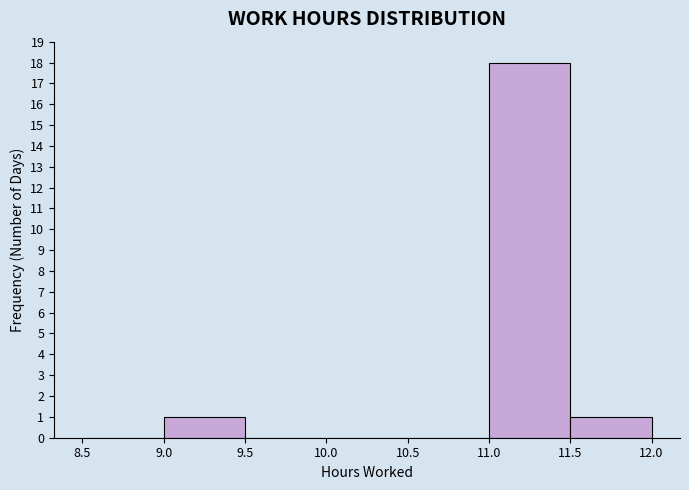

Reading left to right, transcribe this chart: for each bar, give the range it covers on the x-axis and its height. The values are not printed on the chart, so give them approximately, as read against the axis.

8.5 to 9.0: 0
9.0 to 9.5: 1
9.5 to 10.0: 0
10.0 to 10.5: 0
10.5 to 11.0: 0
11.0 to 11.5: 18
11.5 to 12.0: 1